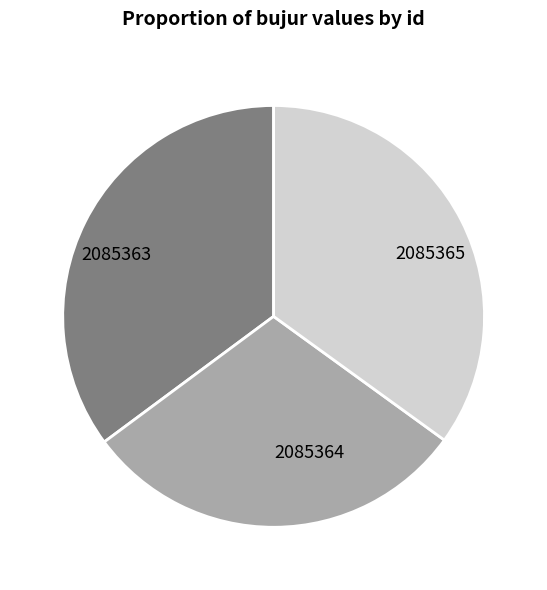

Is it true that 2085363 is 35% of the pie?

True